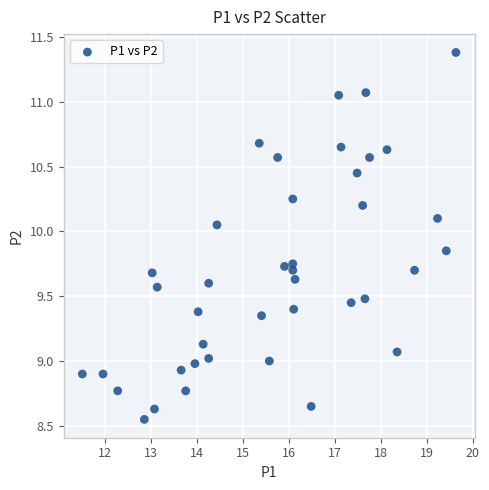

What is the range of Y values (max minus min)?

2.8